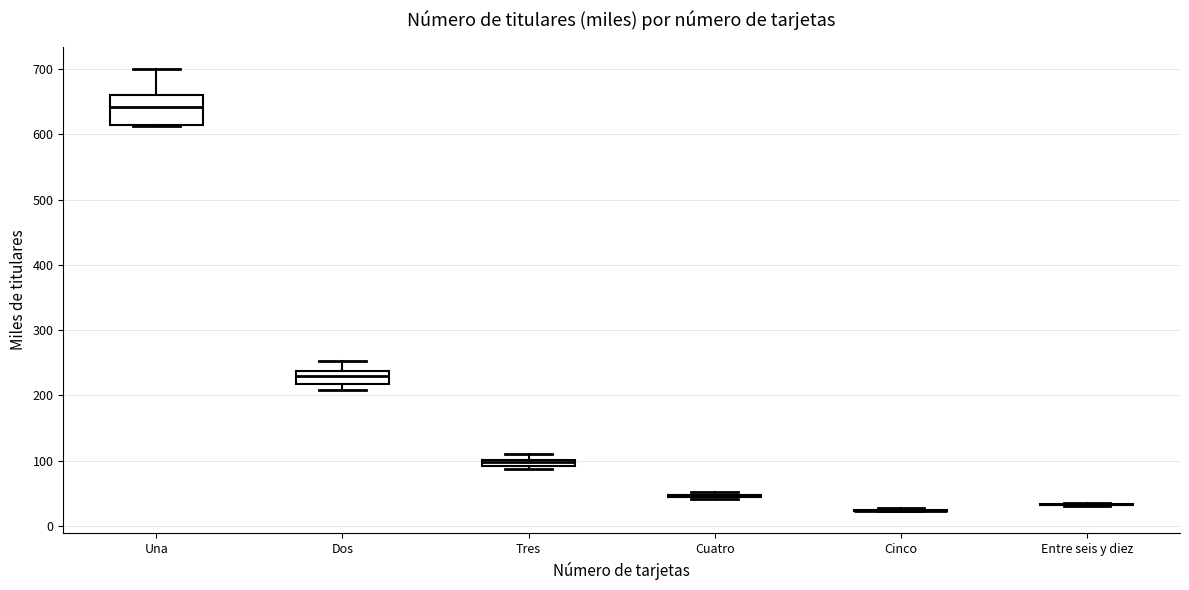

Which box is the tallest, from its lower edge to its upper edge?

Una